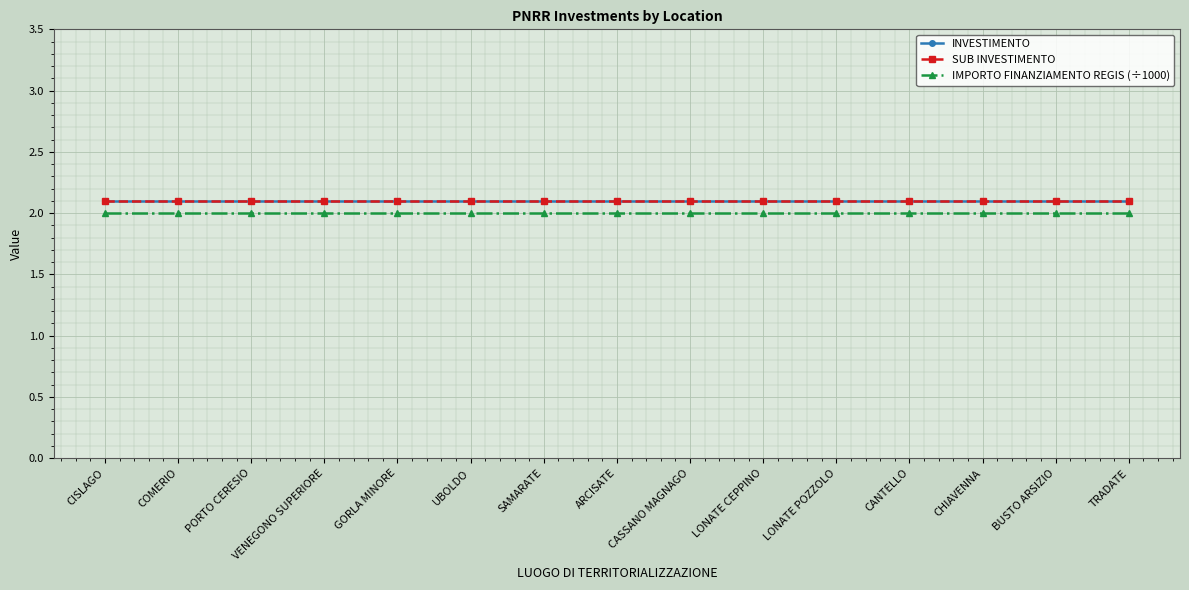

Is the value of SUB INVESTIMENTO at GORLA MINORE greater than the value of IMPORTO FINANZIAMENTO REGIS (÷1000) at SAMARATE?

Yes